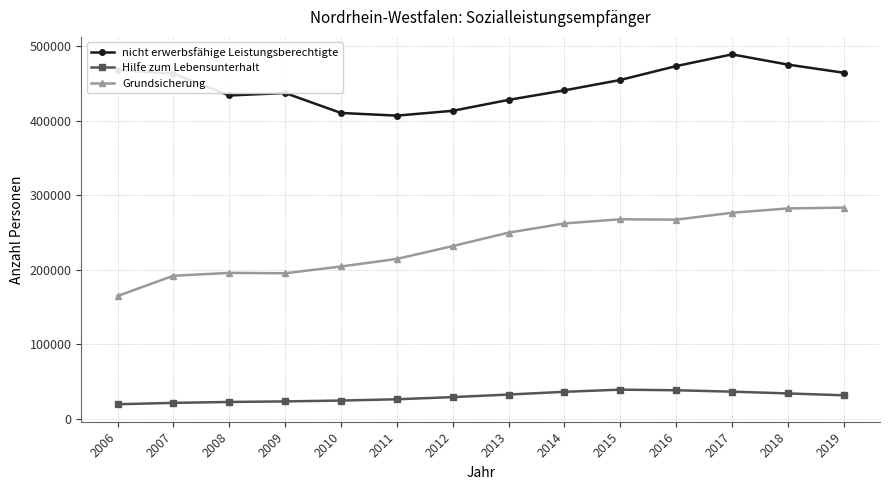

At which category does the chart reach its peak across all series?

2017